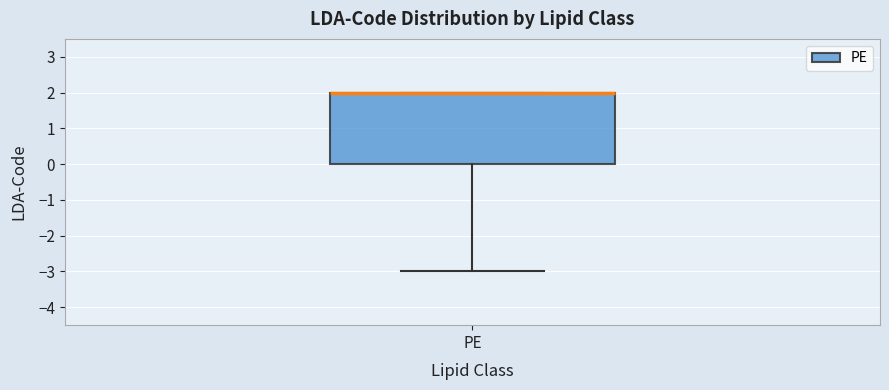

Read this box plot against the y-axis: the position of the median line, the range covered by the box, and the ends of both whiskers. The values are not printed on the chart, so give them approximately, as read against the axis.

median 2 (drawn on the box's upper edge), box 0 to 2, whiskers -3 to 2